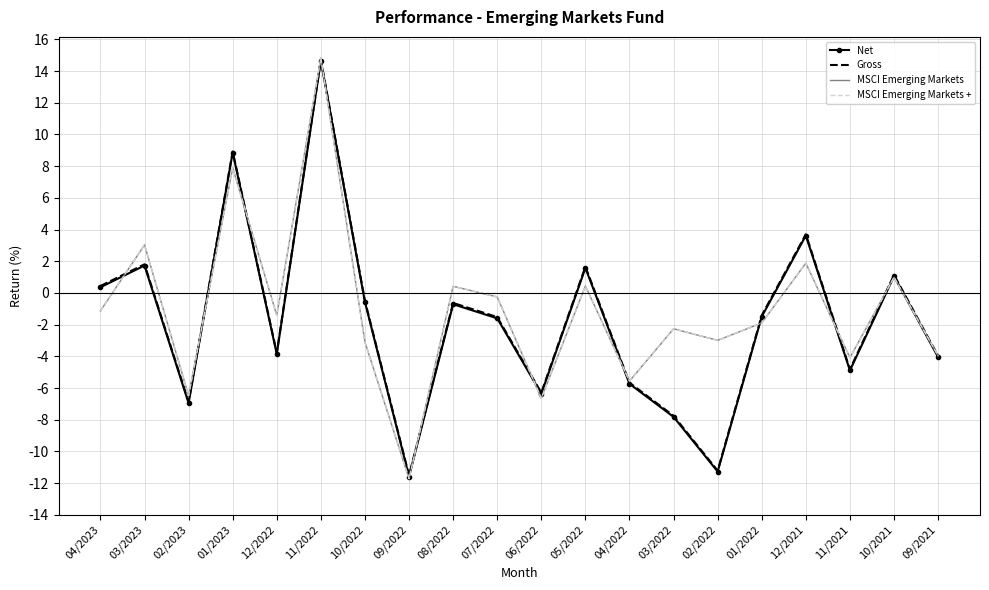

How many values in Gross are below zero?

13